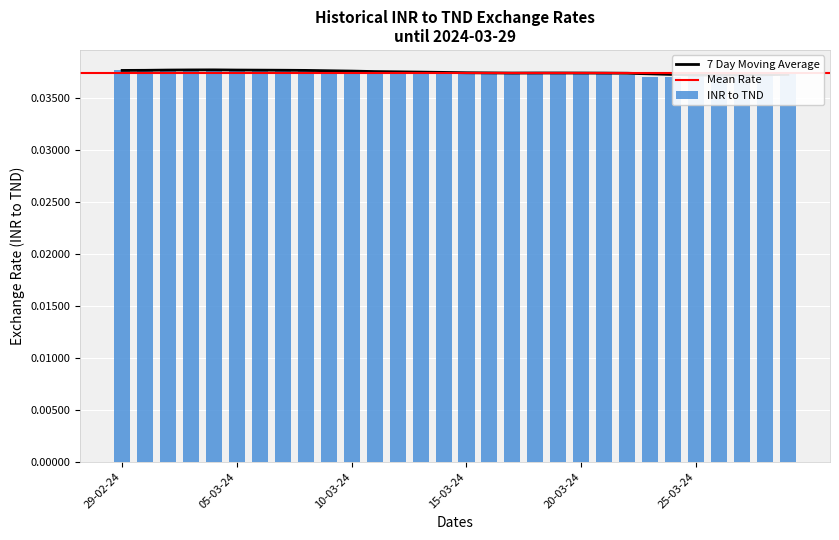

Count the values in the range 0 to 1.

30